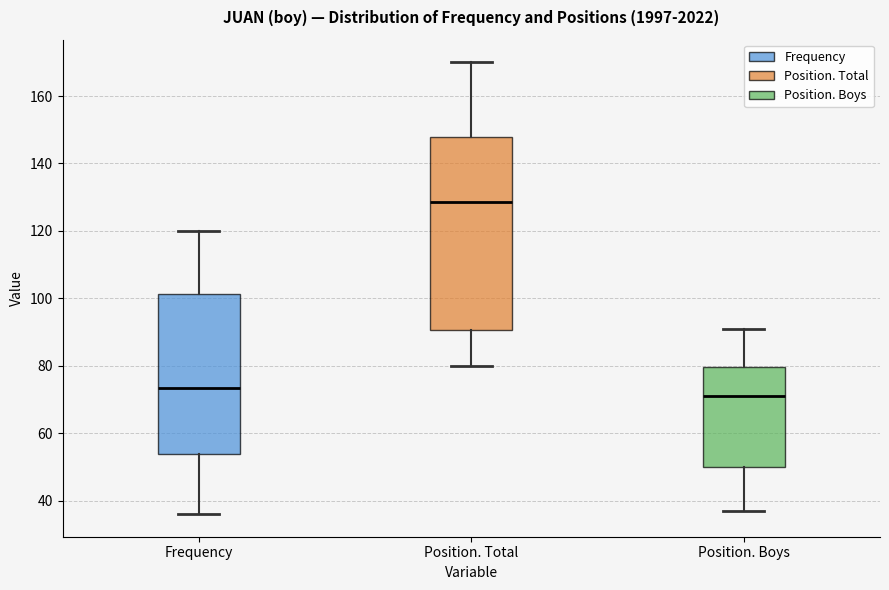

Which box has the lowest median line?

Position. Boys